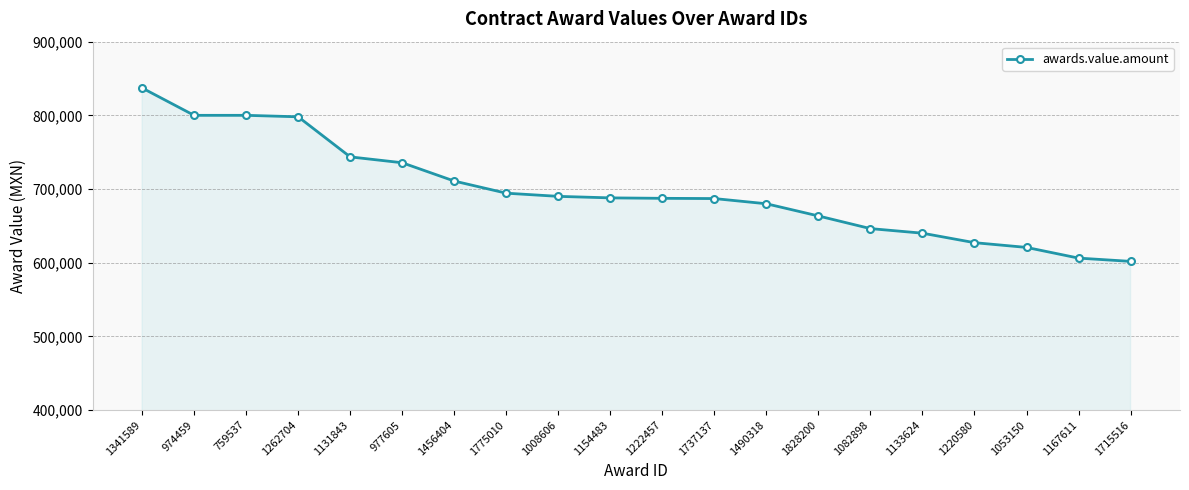

What is the label of the 4th point from the left?

1262704